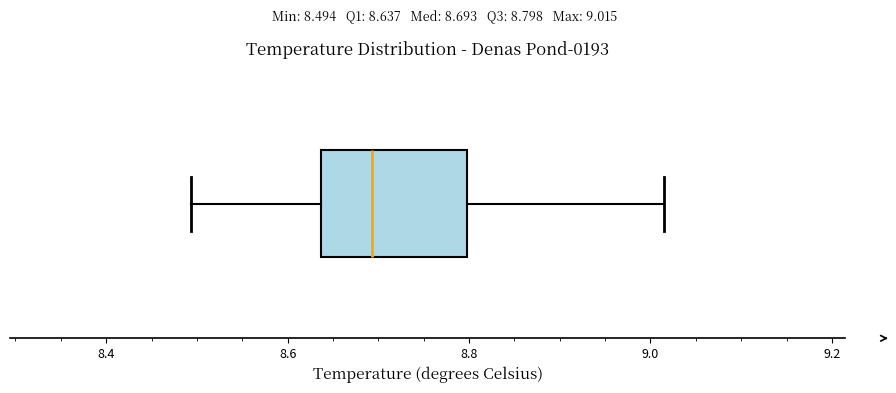

Read this box plot against the x-axis: the position of the median line, the range covered by the box, and the ends of both whiskers. The values are not printed on the chart, so give them approximately, as read against the axis.

median 8.70, box 8.64 to 8.80, whiskers 8.50 to 9.02